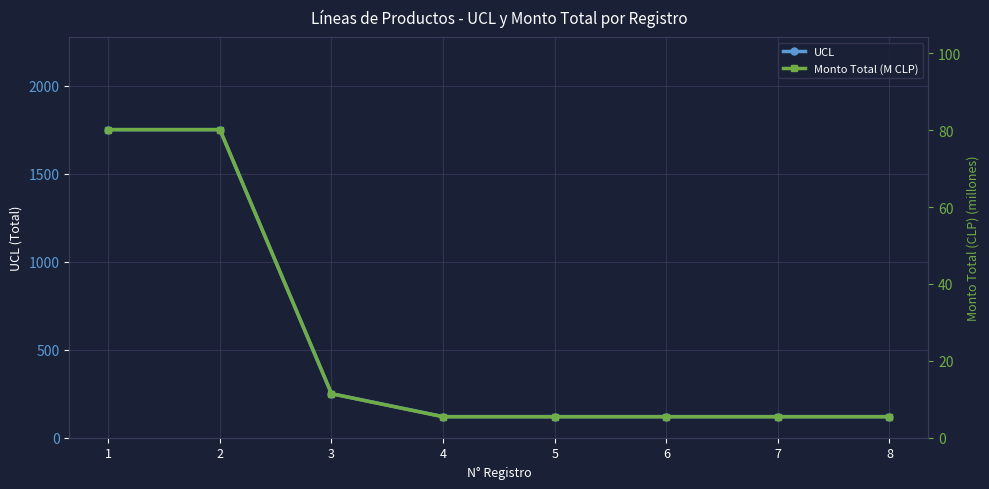

List the series in order of their overall mean, highest first.

UCL, Monto Total (M CLP)